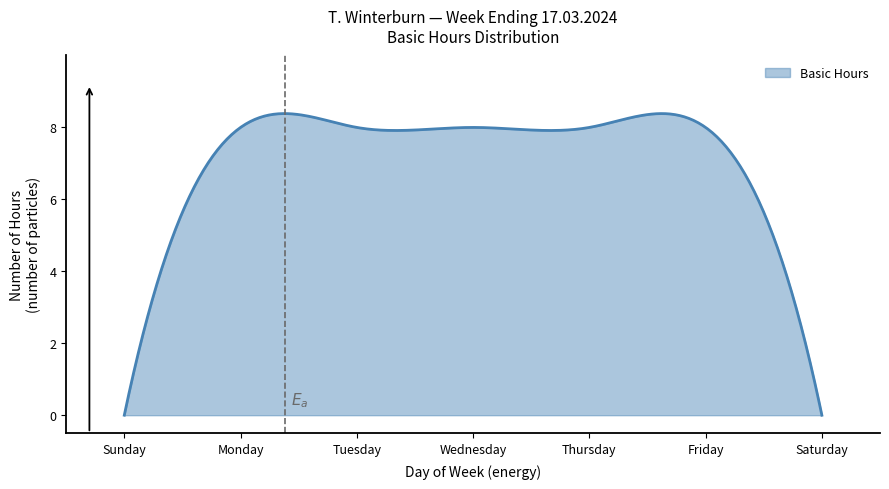

What is the greatest value displayed?

8.4